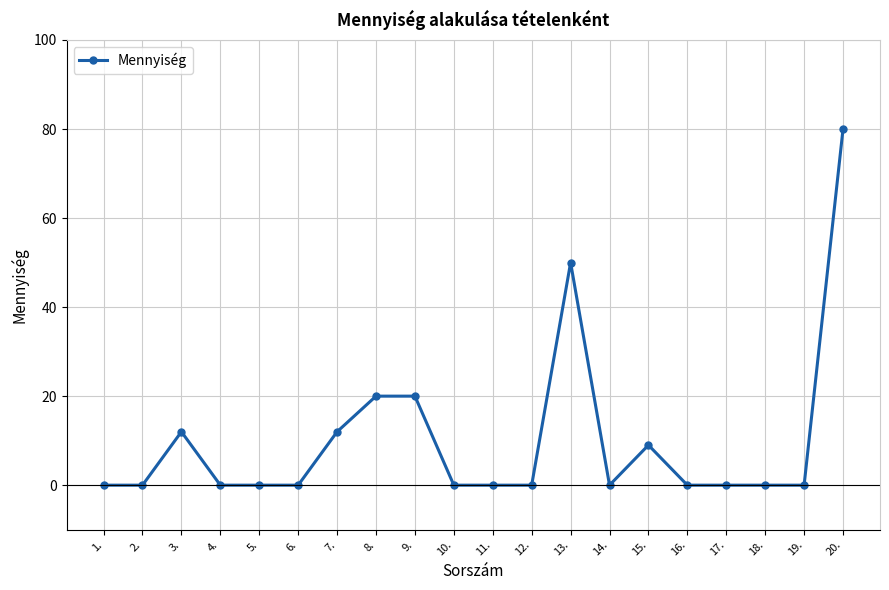

Does the chart have visible grid lines?

Yes